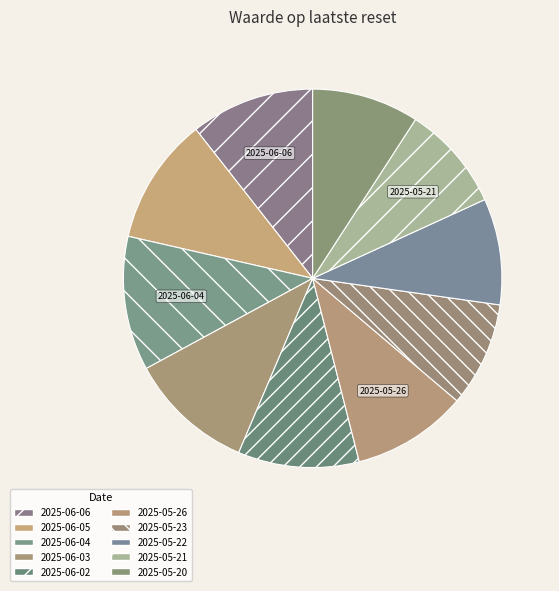

Which slice is the largest?

2025-06-04